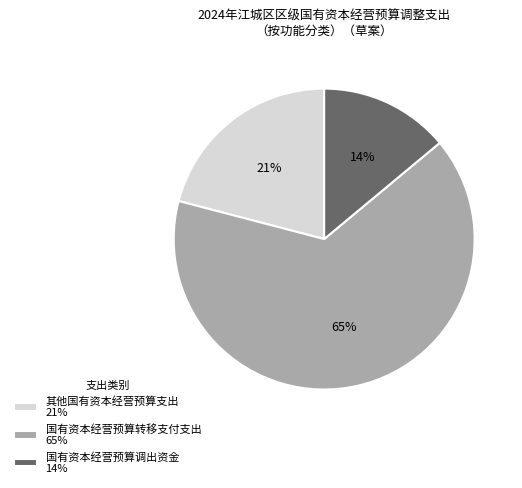

To the nearest percent, what is the combined percentage of 国有资本经营预算转移支付支出 and 其他国有资本经营预算支出?

86%